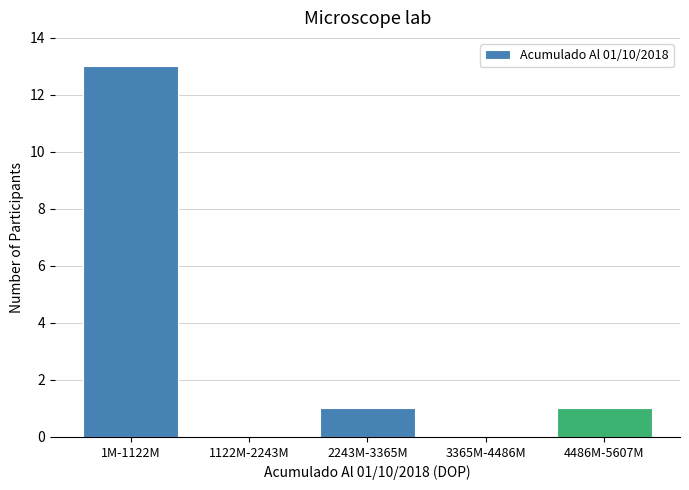

Reading left to right, what are all the values shown in this chart?

1M-1122M=13	1122M-2243M=0	2243M-3365M=1	3365M-4486M=0	4486M-5607M=1